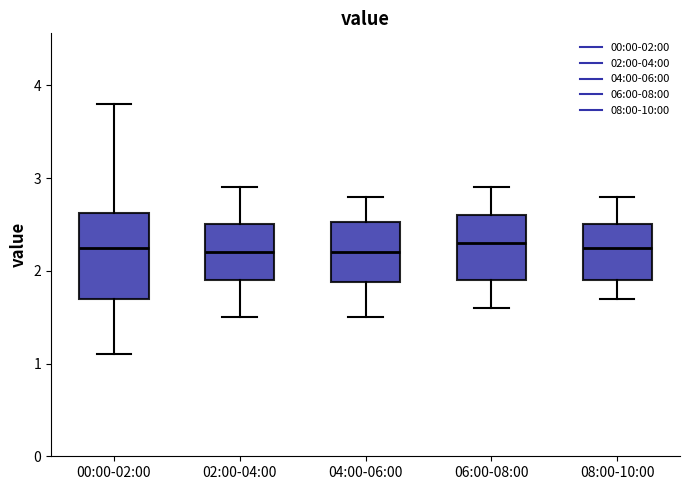

Reading left to right, read every box against the y-axis: the position of its median line, the range the box covers, and the ends of its whiskers. The values are not printed on the chart, so give them approximately, as read against the axis.

00:00-02:00: median 2.3, box 1.7 to 2.6, whiskers 1.1 to 3.8
02:00-04:00: median 2.2, box 1.9 to 2.5, whiskers 1.5 to 2.9
04:00-06:00: median 2.2, box 1.9 to 2.5, whiskers 1.5 to 2.8
06:00-08:00: median 2.3, box 1.9 to 2.6, whiskers 1.6 to 2.9
08:00-10:00: median 2.3, box 1.9 to 2.5, whiskers 1.7 to 2.8